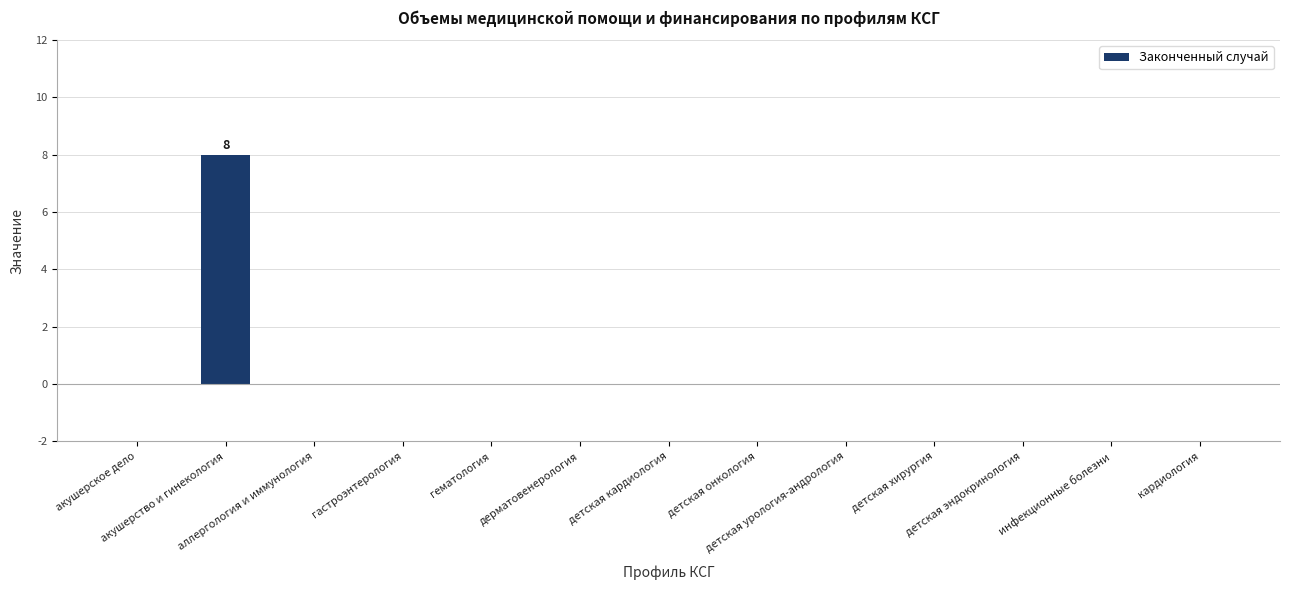

What is the sum of all values?

8